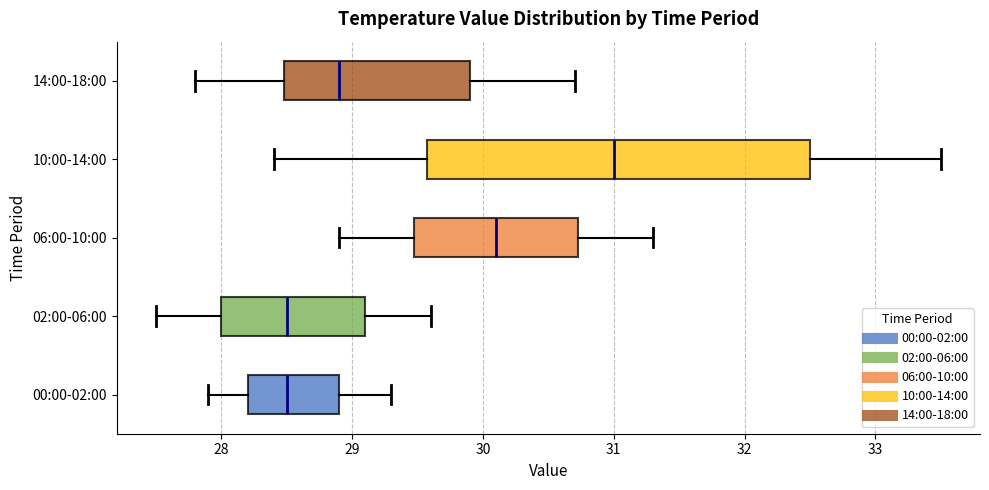

Reading bottom to top, read every box against the x-axis: the position of its median line, the range the box covers, and the ends of its whiskers. The values are not printed on the chart, so give them approximately, as read against the axis.

00:00-02:00: median 28.5, box 28.2 to 28.9, whiskers 27.9 to 29.3
02:00-06:00: median 28.5, box 28.0 to 29.1, whiskers 27.5 to 29.6
06:00-10:00: median 30.1, box 29.5 to 30.7, whiskers 28.9 to 31.3
10:00-14:00: median 31.0, box 29.6 to 32.5, whiskers 28.4 to 33.5
14:00-18:00: median 28.9, box 28.5 to 29.9, whiskers 27.8 to 30.7